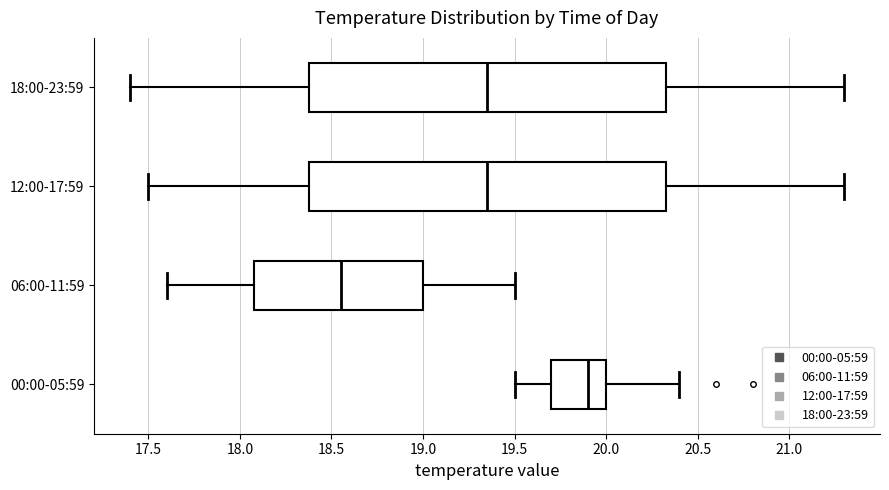

Reading bottom to top, read every box against the x-axis: the position of its median line, the range the box covers, and the ends of its whiskers. The values are not printed on the chart, so give them approximately, as read against the axis.

00:00-05:59: median 19.90, box 19.70 to 20.00, whiskers 19.50 to 20.40
06:00-11:59: median 18.55, box 18.10 to 19.00, whiskers 17.60 to 19.50
12:00-17:59: median 19.35, box 18.40 to 20.35, whiskers 17.50 to 21.30
18:00-23:59: median 19.35, box 18.40 to 20.35, whiskers 17.40 to 21.30